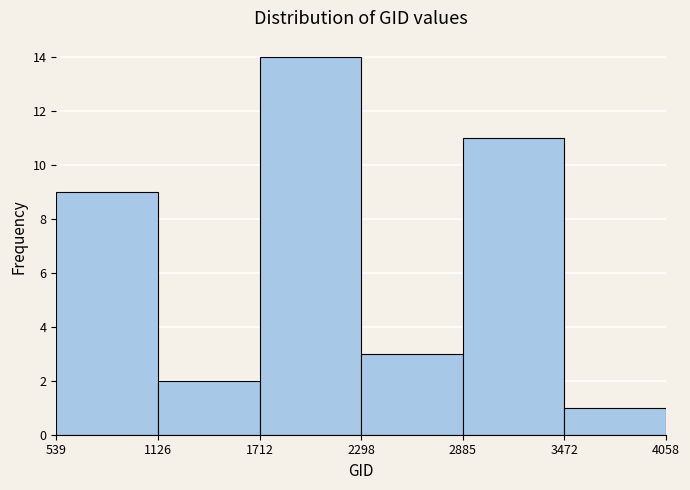

Reading left to right, transcribe this chart: for each bar, give the range it covers on the x-axis and its height. The values are not printed on the chart, so give them approximately, as read against the axis.

539 to 1126: 9
1126 to 1712: 2
1712 to 2298: 14
2298 to 2885: 3
2885 to 3472: 11
3472 to 4058: 1